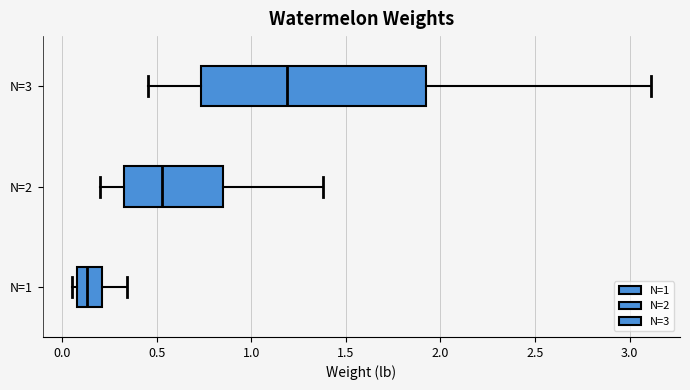

Which box is the widest, from its left edge to its right edge?

N=3